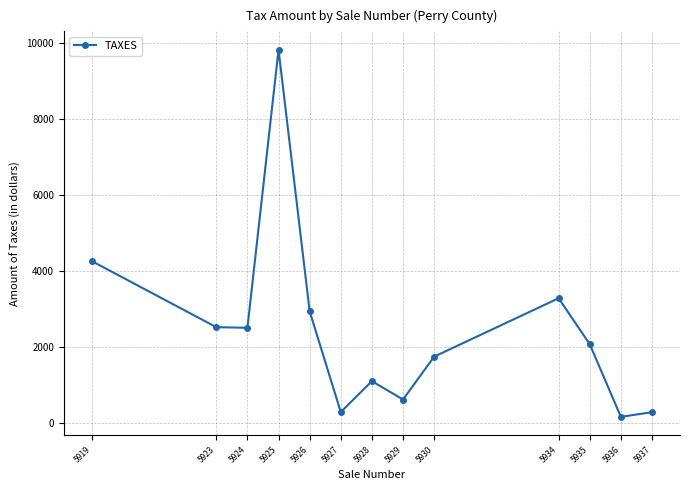

What is the value of the 11th point from the left?

2075.0